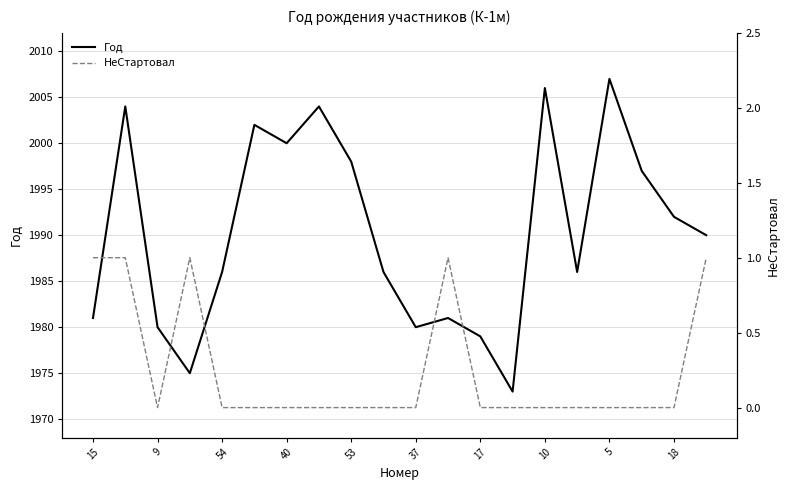

At which label does Год reach its peak?

5